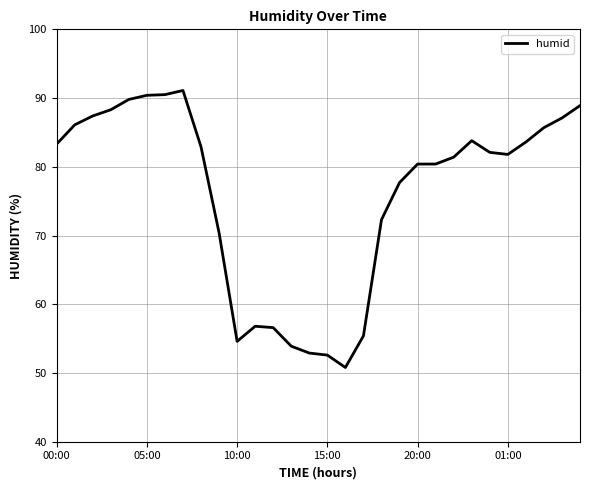

What is the maximum value shown in the chart?

91.1